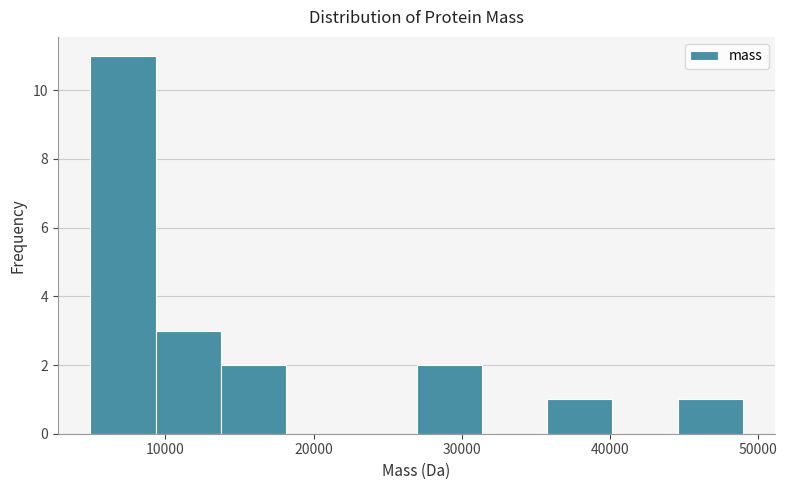

Which range on the x-axis has the tallest bar?

5000 to 9000